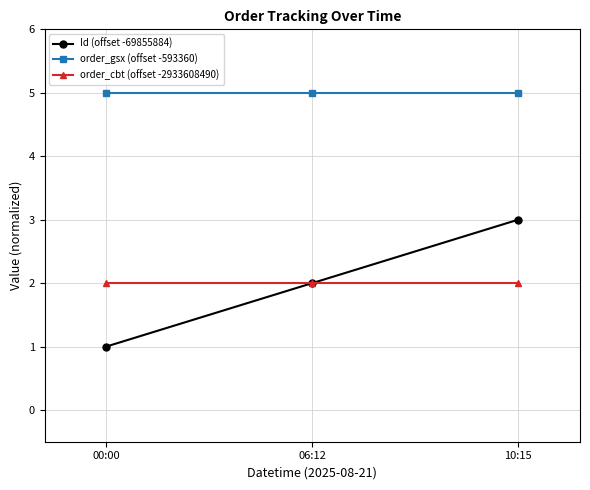

Reading left to right, what are all the values shown in this chart?

Id (offset -69855884): 00:00=1	06:12=2	10:15=3
order_gsx (offset -593360): 00:00=5	06:12=5	10:15=5
order_cbt (offset -2933608490): 00:00=2	06:12=2	10:15=2